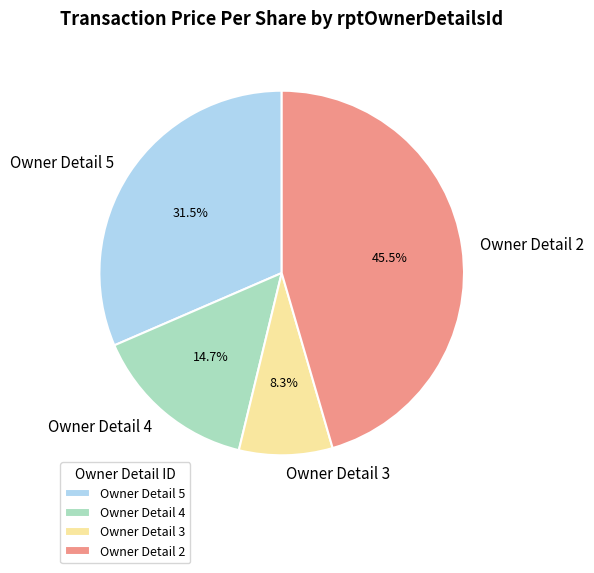

How many slices are in this pie chart?

4